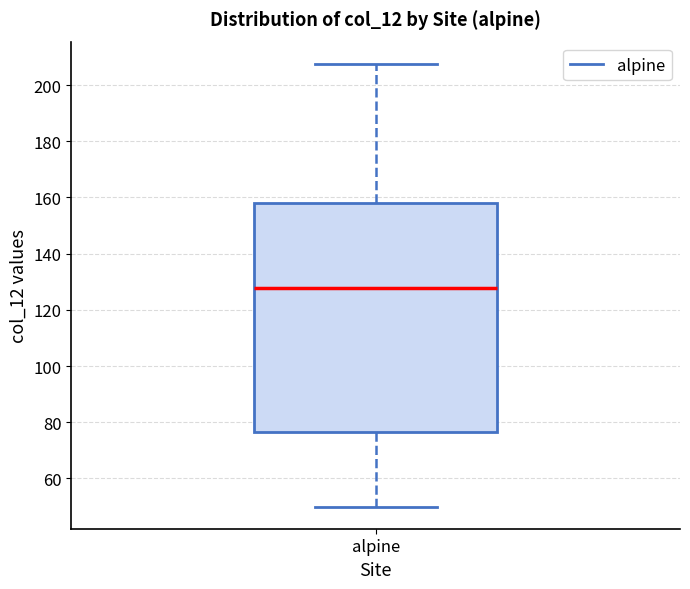

Read this box plot against the y-axis: the position of the median line, the range covered by the box, and the ends of both whiskers. The values are not printed on the chart, so give them approximately, as read against the axis.

median 128, box 76 to 158, whiskers 50 to 208